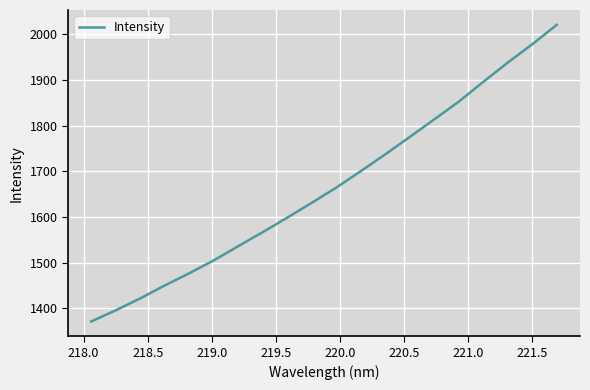

Is this an area chart (filled region under the line)?

No